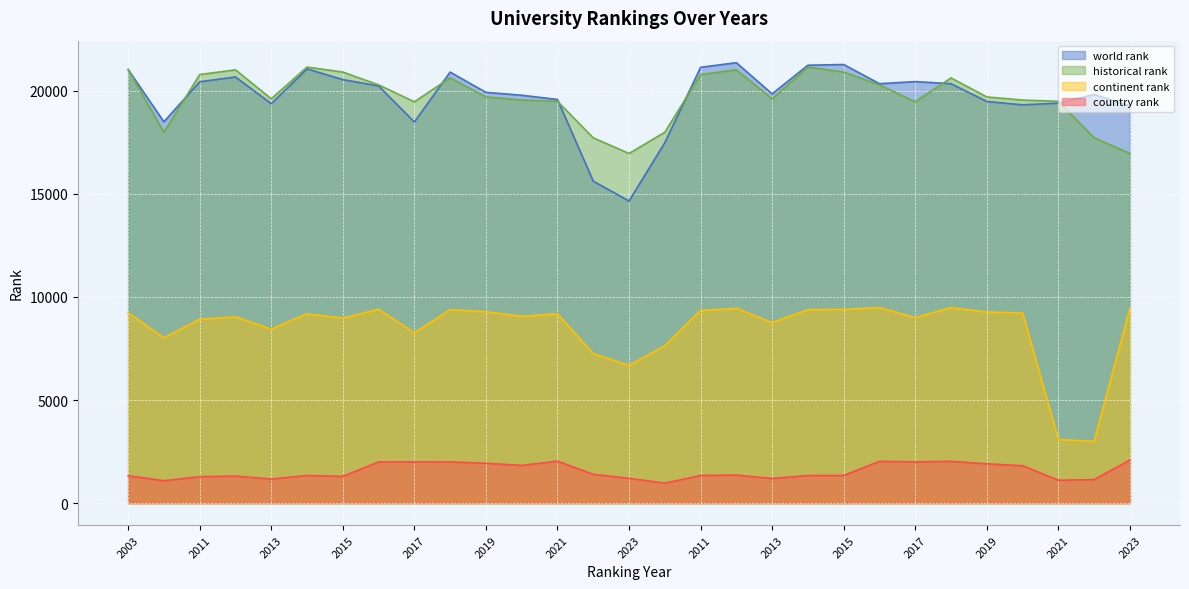

At which category does historical rank reach its first local peak?

2012